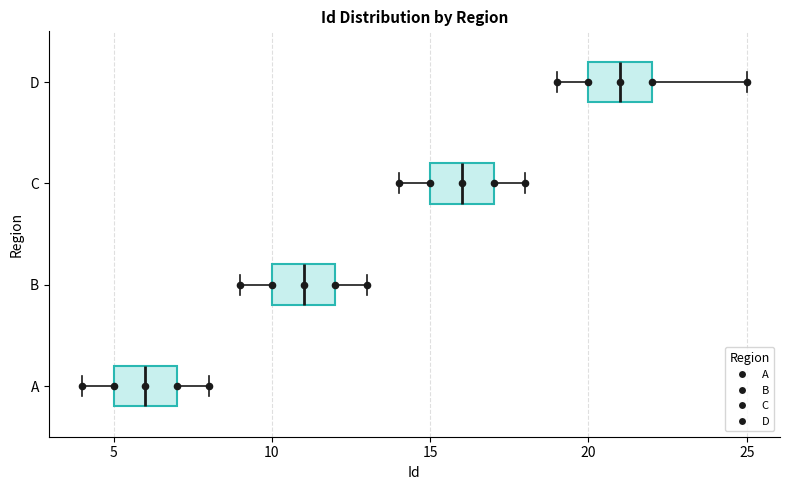

Which box has the furthest to the left median line?

A